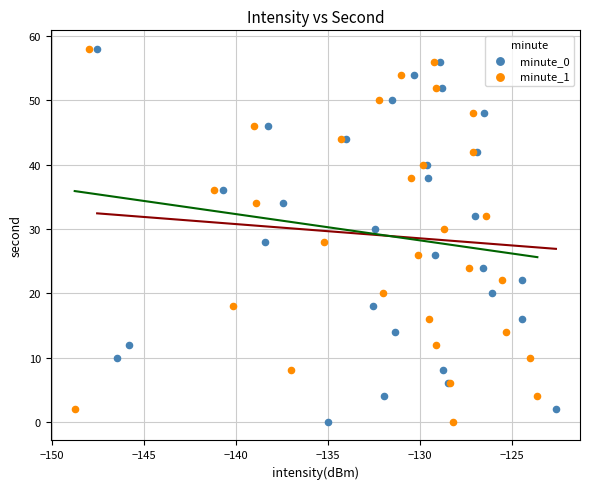

What are all the series names shown in the legend?

minute_0, minute_1